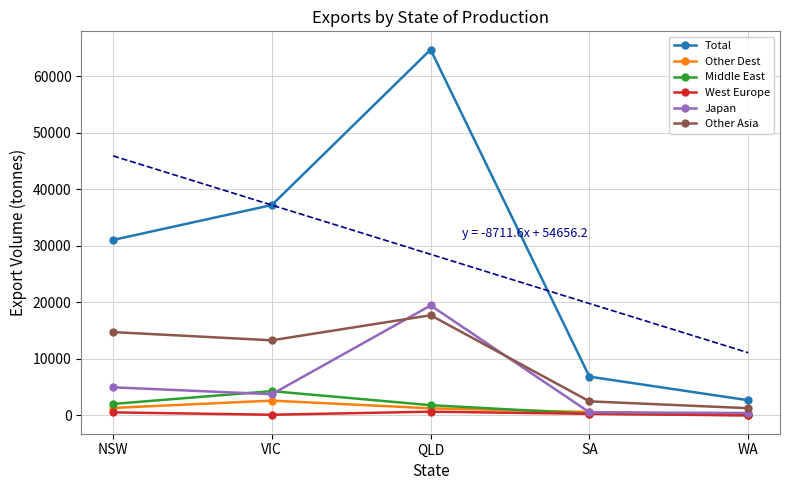

True or false: West Europe and Other Asia cross at least once.

False